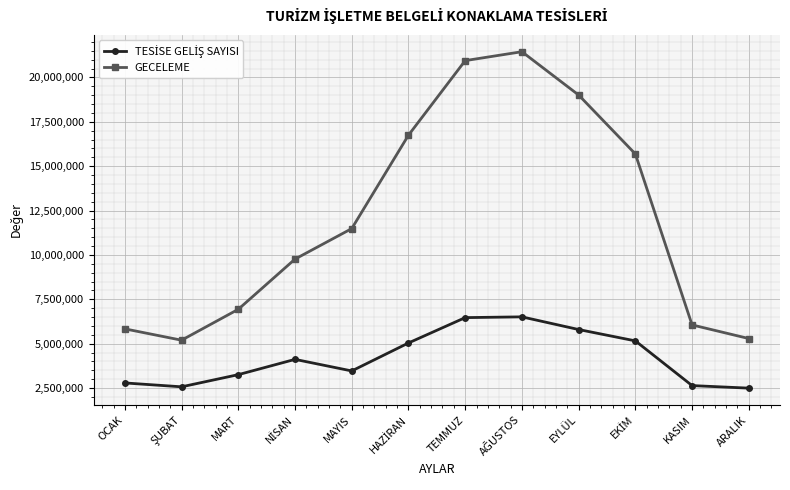

Count the number of categories in the chart.

12